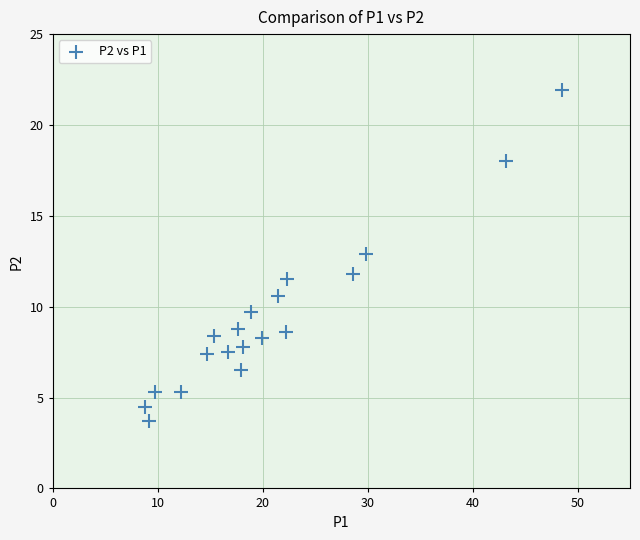

What is the range of X values (max minus min)?

39.7